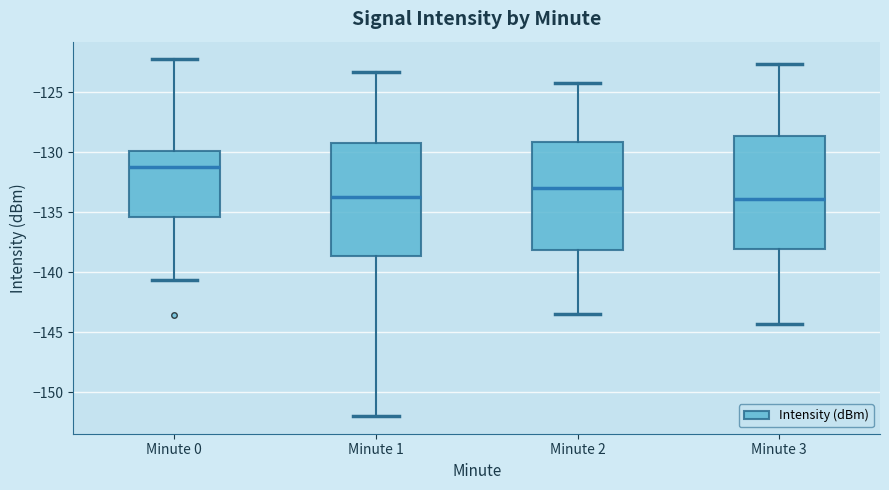

Where does the upper whisker of the box for Minute 3 end on the y-axis? The values are not printed on the chart, so give them approximately, as read against the axis.

-122.5